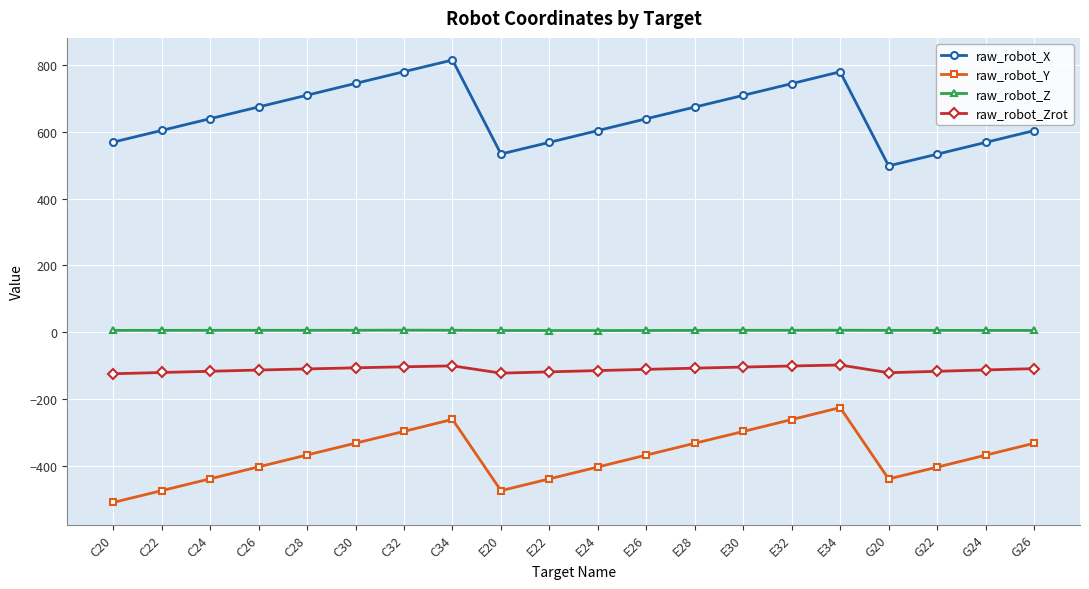

At C34, list the series in order from largest to smallest.

raw_robot_X, raw_robot_Z, raw_robot_Zrot, raw_robot_Y